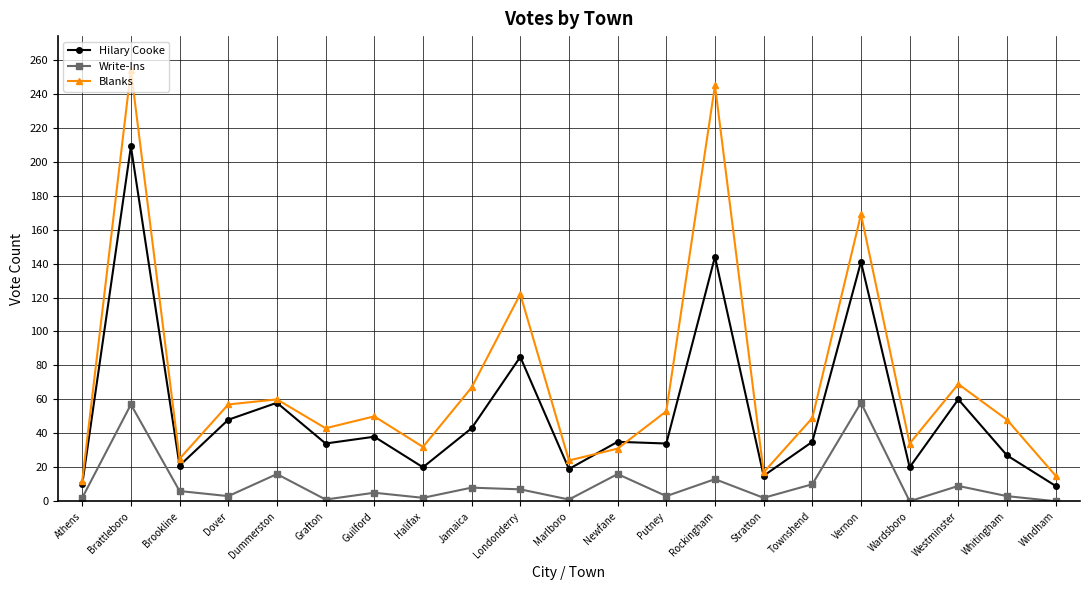

What position from the left is Londonderry?

10